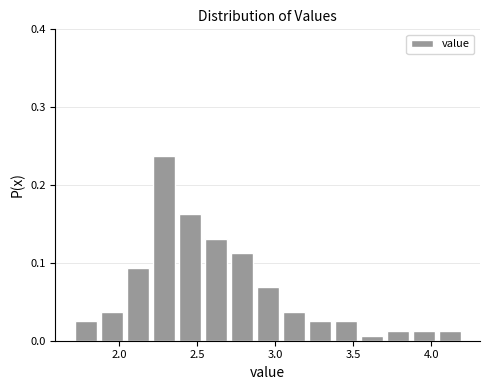

Read against the x-axis, roughly where is the centre of the tallest bar?

2.30